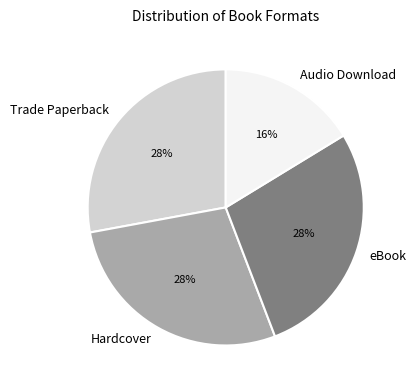

Is the sum of Trade Paperback and eBook greater than half?

Yes